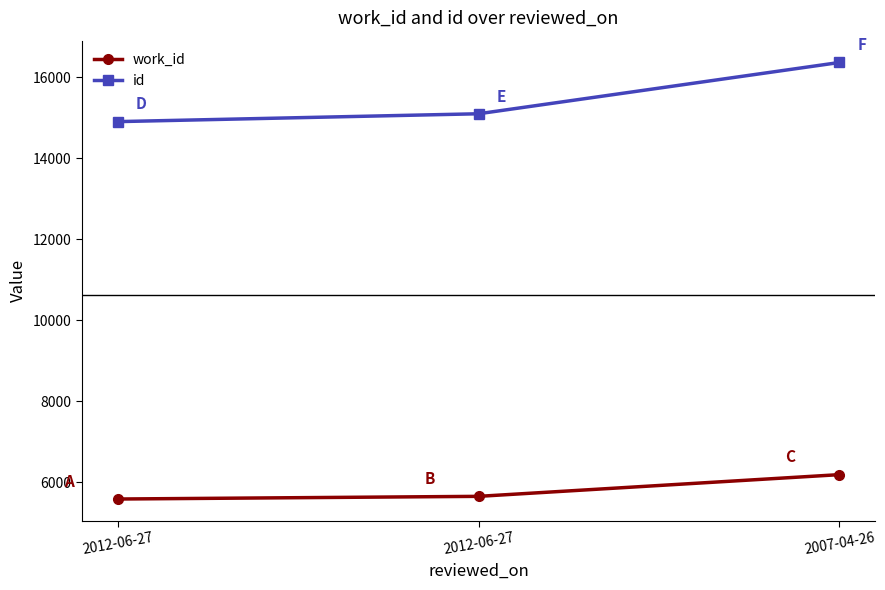

How many series are shown in this chart?

2